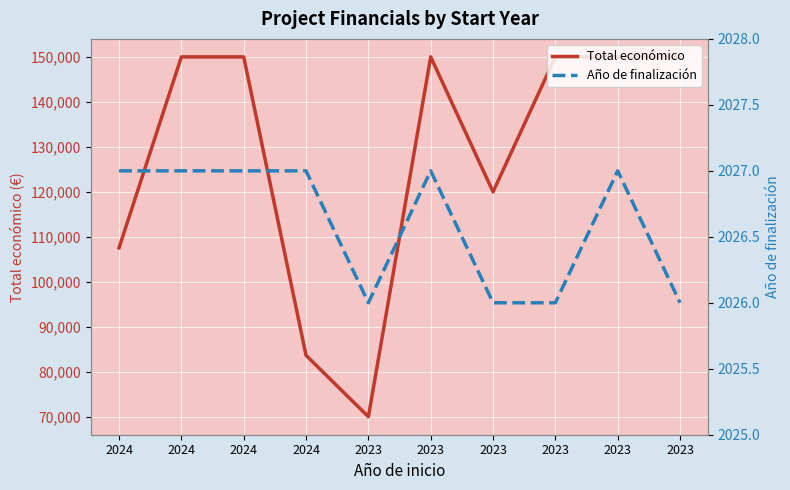

Is it true that Total económico equals 57658 at 2024?

False